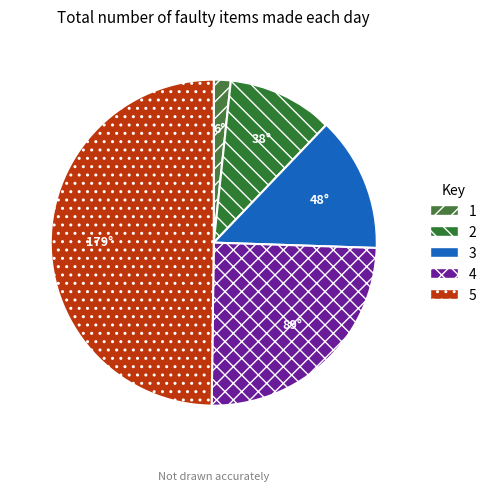

Which slice is the largest?

5